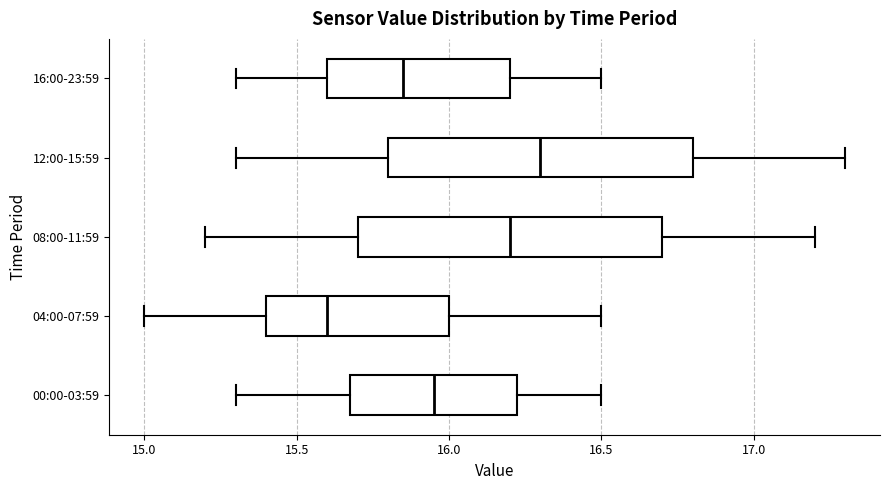

Where does the left whisker of the box for 00:00-03:59 end on the x-axis? The values are not printed on the chart, so give them approximately, as read against the axis.

15.30